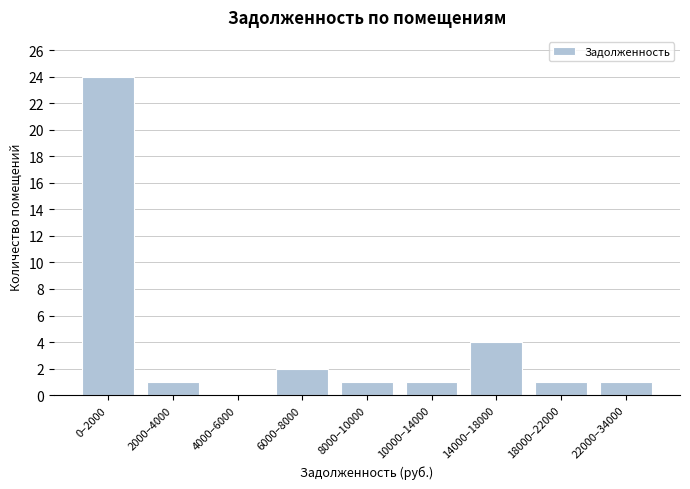

Reading left to right, transcribe all the data shown in this chart.

0–2000=24	2000–4000=1	4000–6000=0	6000–8000=2	8000–10000=1	10000–14000=1	14000–18000=4	18000–22000=1	22000–34000=1